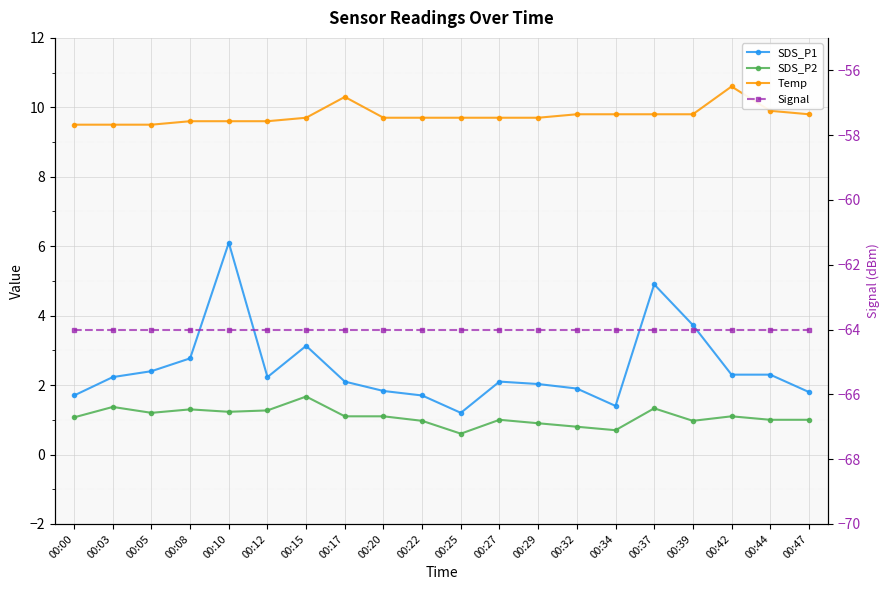

True or false: Signal and Temp cross at least once.

False